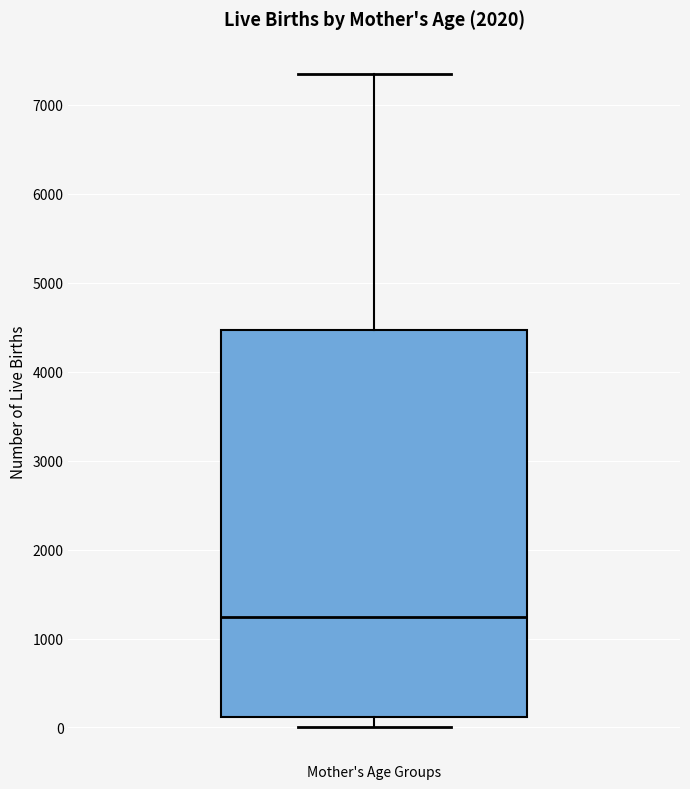

Where does the upper whisker of the box for Mother's Age Groups end on the y-axis? The values are not printed on the chart, so give them approximately, as read against the axis.

7300